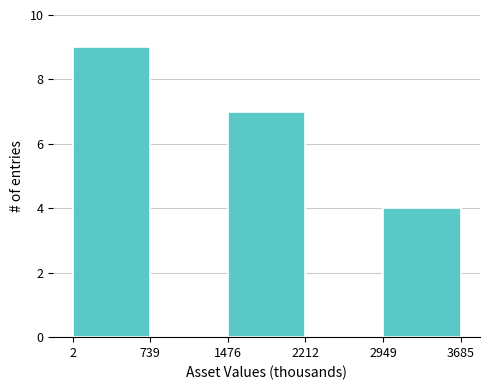

Reading left to right, list every bar in this chart as the range it spans on the x-axis followed by its height. The values are not printed on the chart, so give them approximately, as read against the axis.

2 to 739: 9
739 to 1476: 0
1476 to 2212: 7
2212 to 2949: 0
2949 to 3685: 4